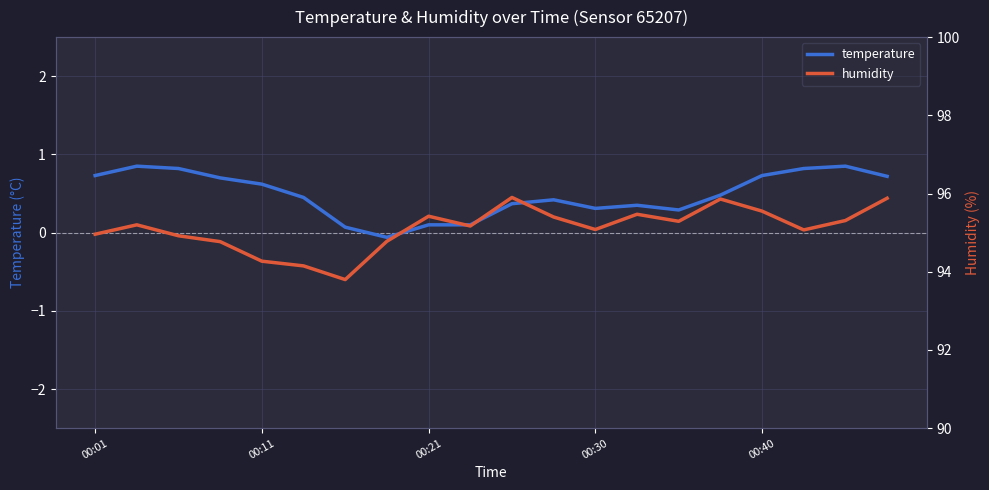

List the series in order of their overall mean, lowest first.

temperature, humidity